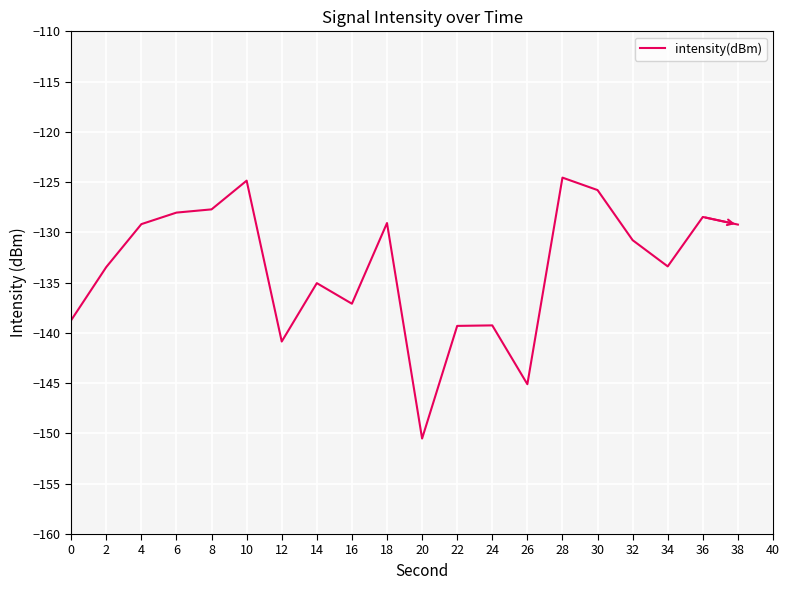

Is it true that the value at 34 is -207.3?

False